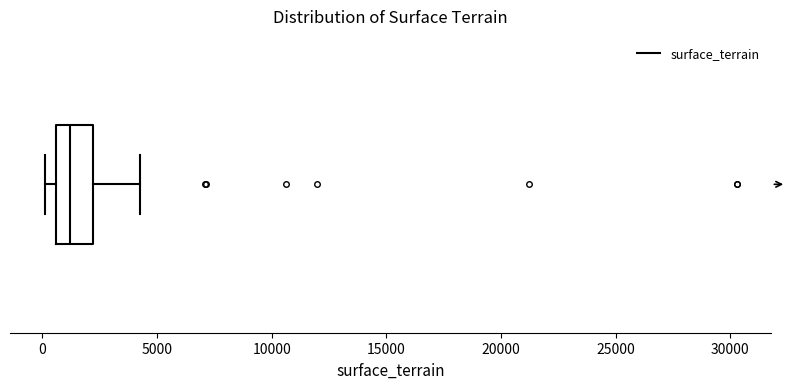

Read this box plot against the x-axis: the position of the median line, the range covered by the box, and the ends of both whiskers. The values are not printed on the chart, so give them approximately, as read against the axis.

median 1000, box 500 to 2000, whiskers 0 to 4000